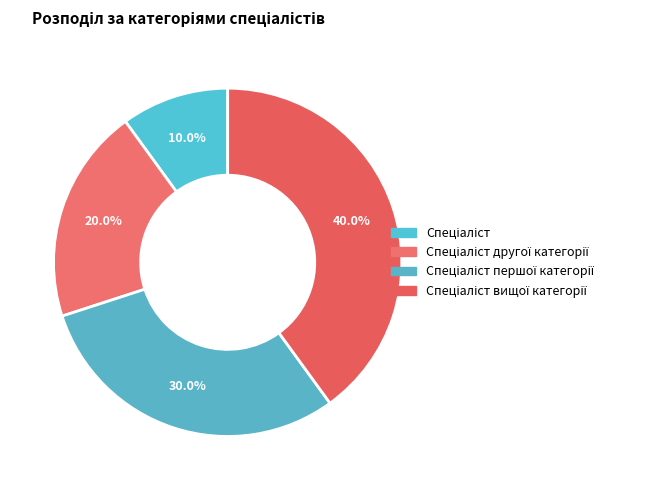

Is the sum of Спеціаліст другої категорії and Спеціаліст першої категорії greater than half?

No